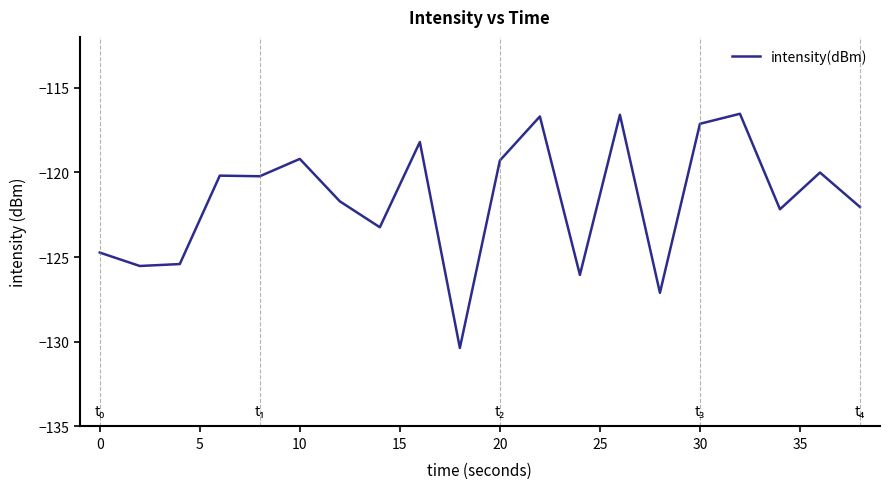

What is the minimum value shown in the chart?

-130.4